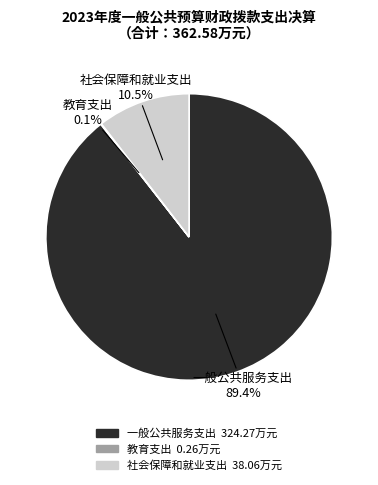

To the nearest percent, what is the combined percentage of 一般公共服务支出 and 社会保障和就业支出?

100%